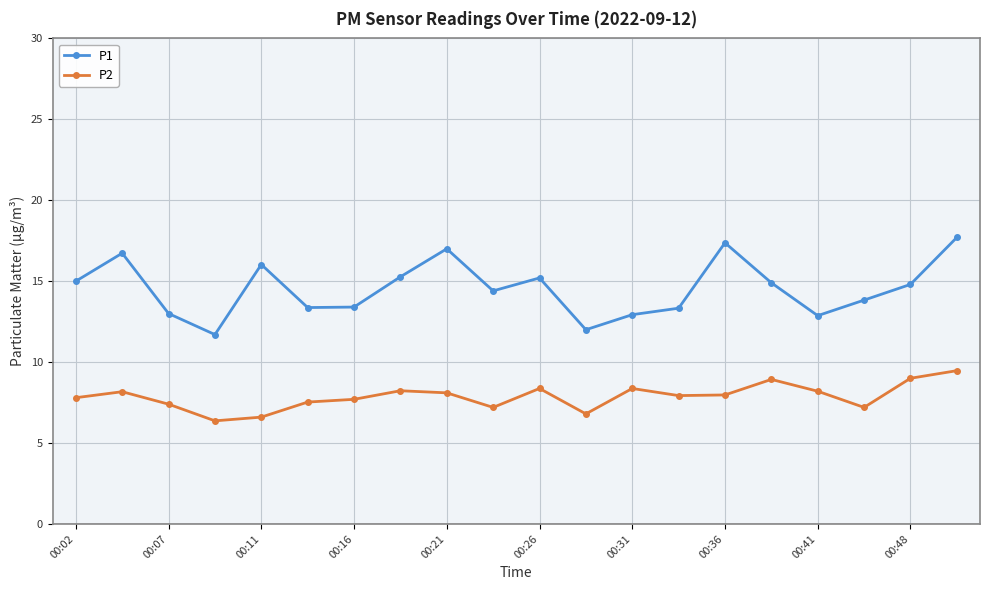

What is the greatest value displayed?

17.7